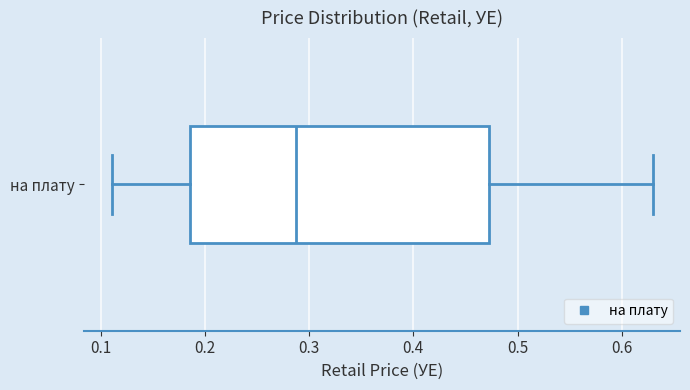

Transcribe this box plot: give where the median line is, the range the box spans, and where the two whiskers end, as read against the x-axis. The values are not printed on the chart, so give them approximately, as read against the axis.

median 0.29, box 0.19 to 0.47, whiskers 0.11 to 0.63